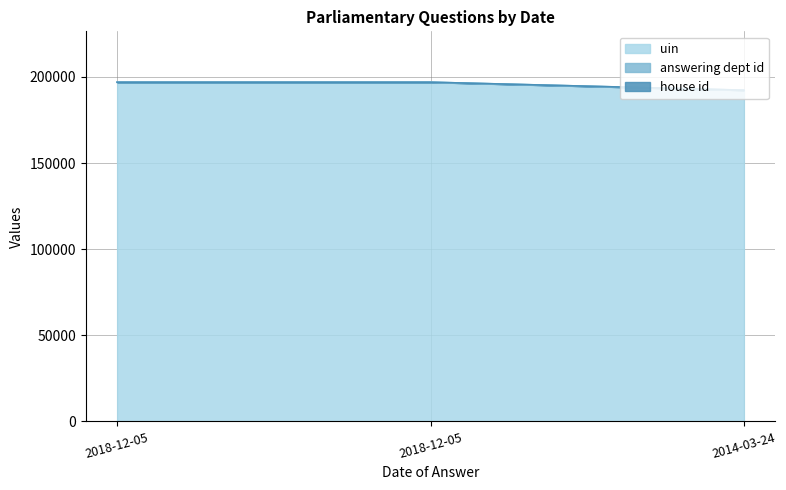

Which has a higher value, 2018-12-05 or 2018-12-05?

2018-12-05